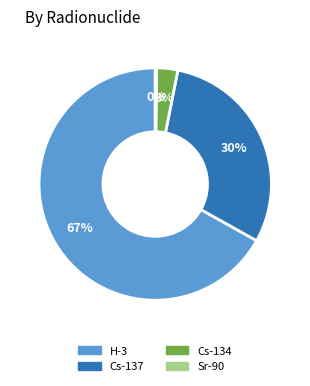

Is there a majority slice in this chart?

Yes